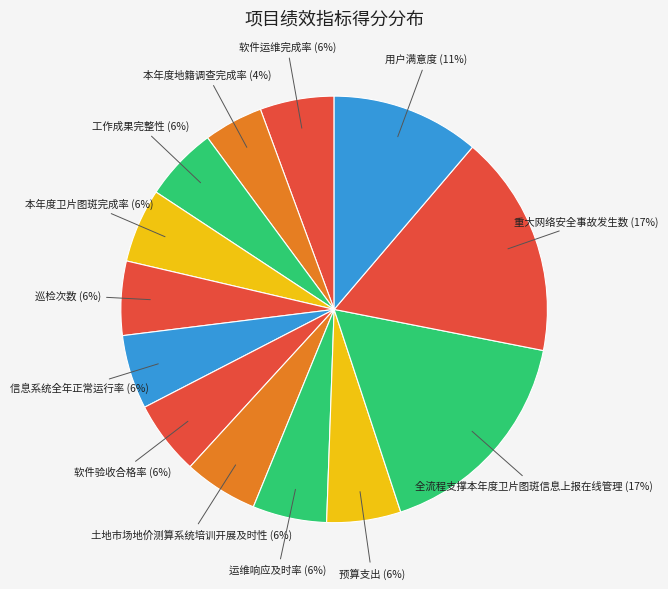

Count the number of slices in the pie.

13